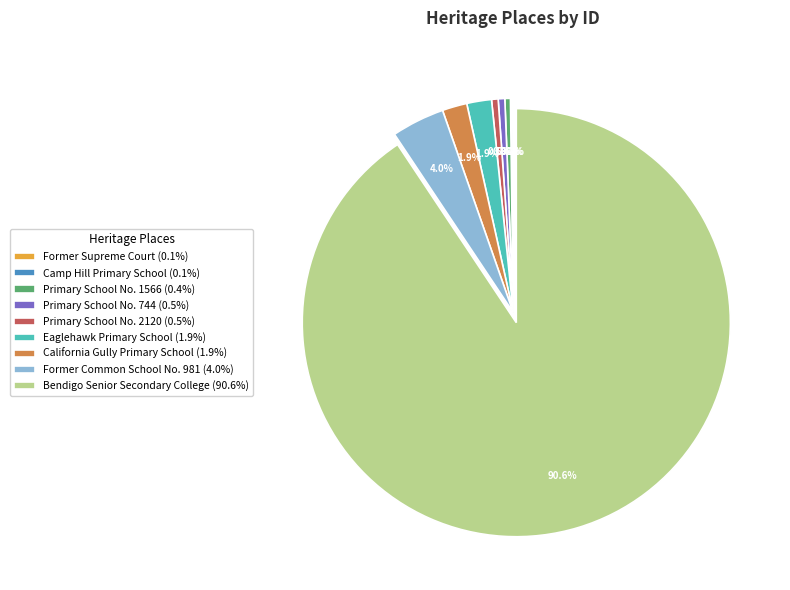

What is the largest slice in the pie chart?

Bendigo Senior Secondary College (90.6%)